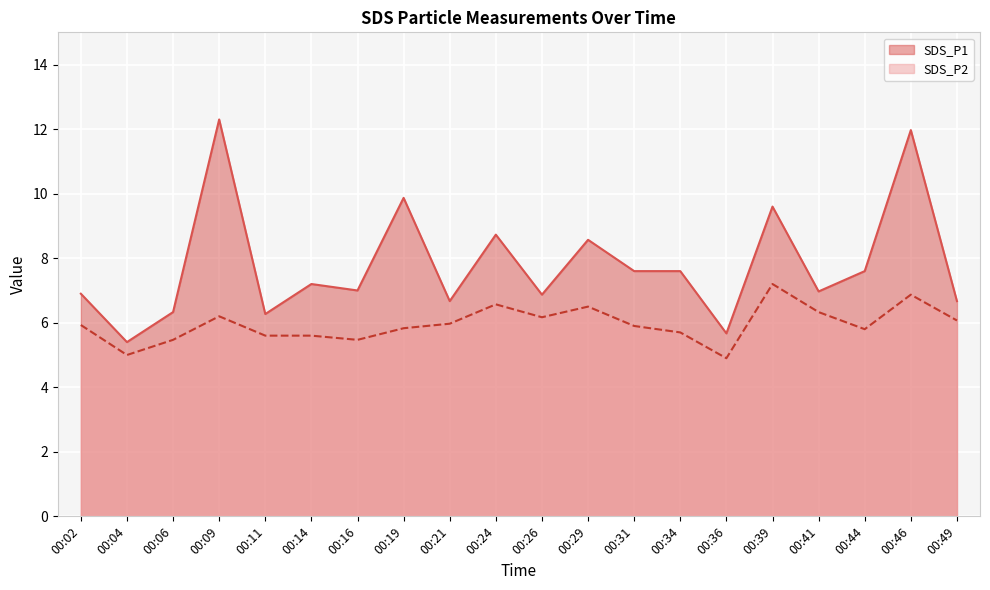

At which category does SDS_P1 reach its first local valley?

00:04